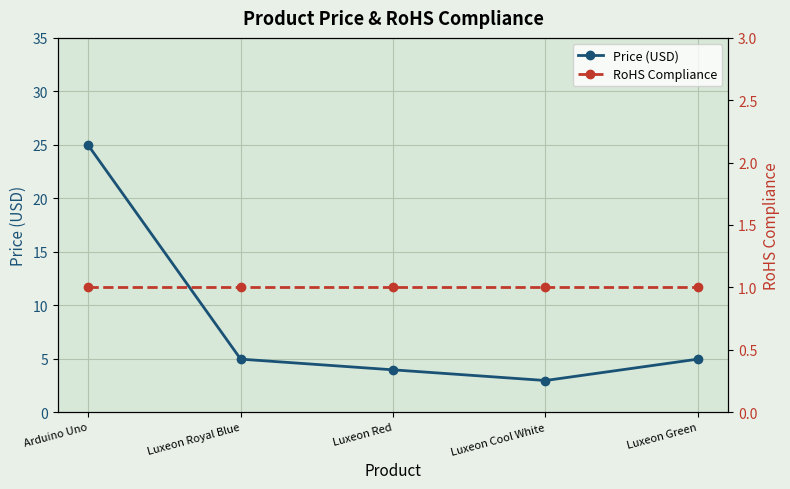

List the series in order of their peak value, highest first.

Price (USD), RoHS Compliance